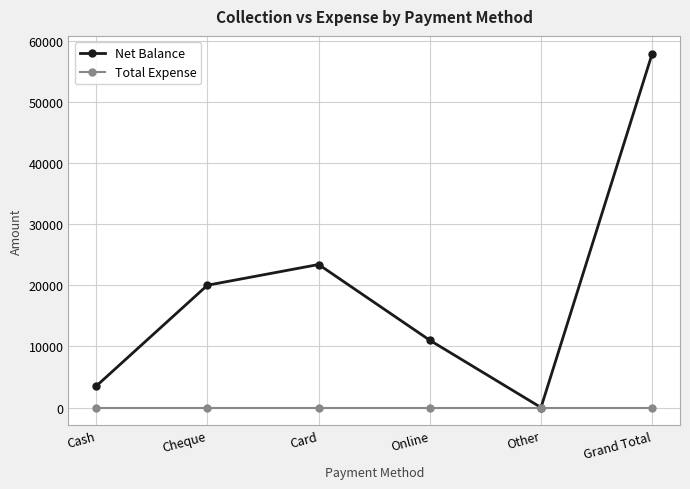

List the series in order of their overall mean, highest first.

Net Balance, Total Expense